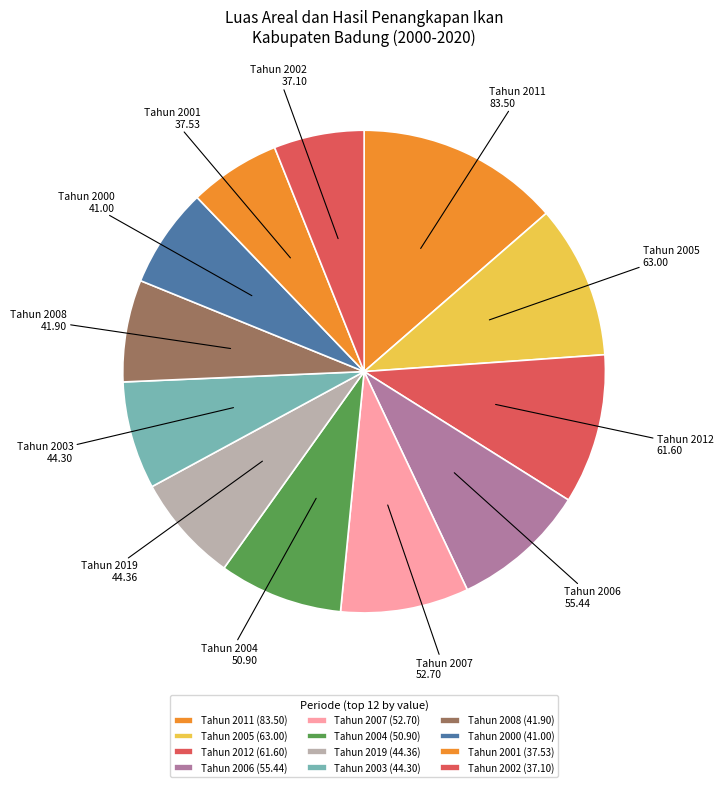

What is the largest slice in the pie chart?

Tahun 2011